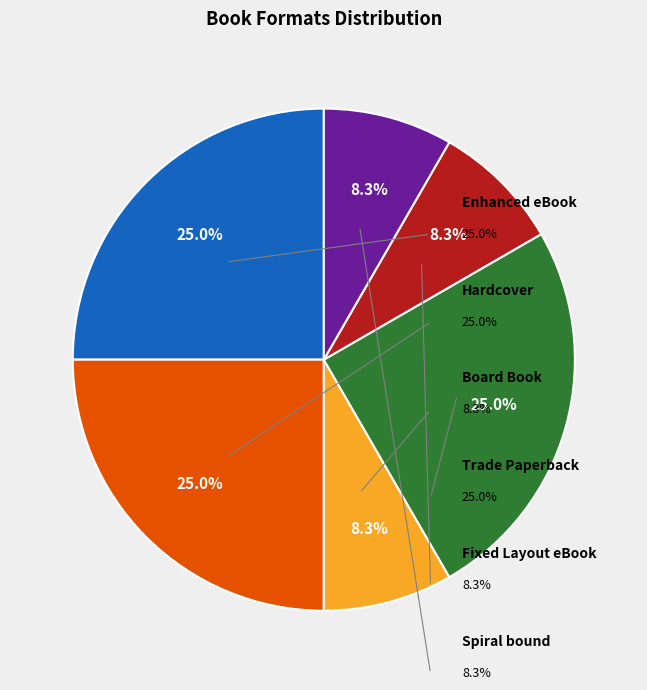

Does any single category account for the majority?

No